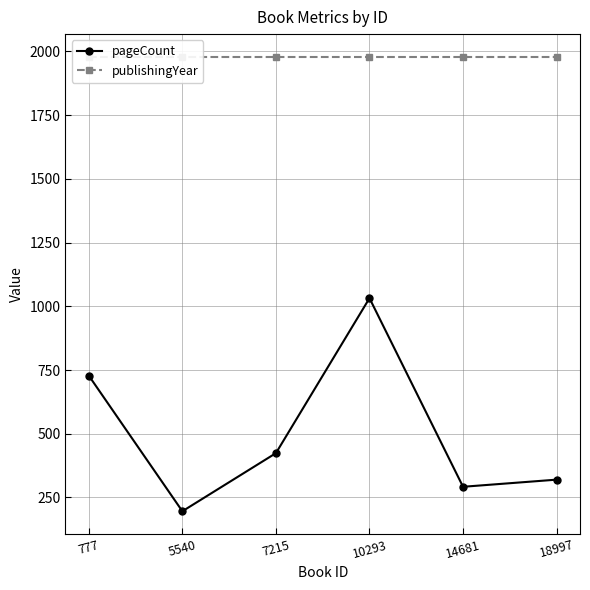

What is the value of the pageCount point at the 5th from the left?

292